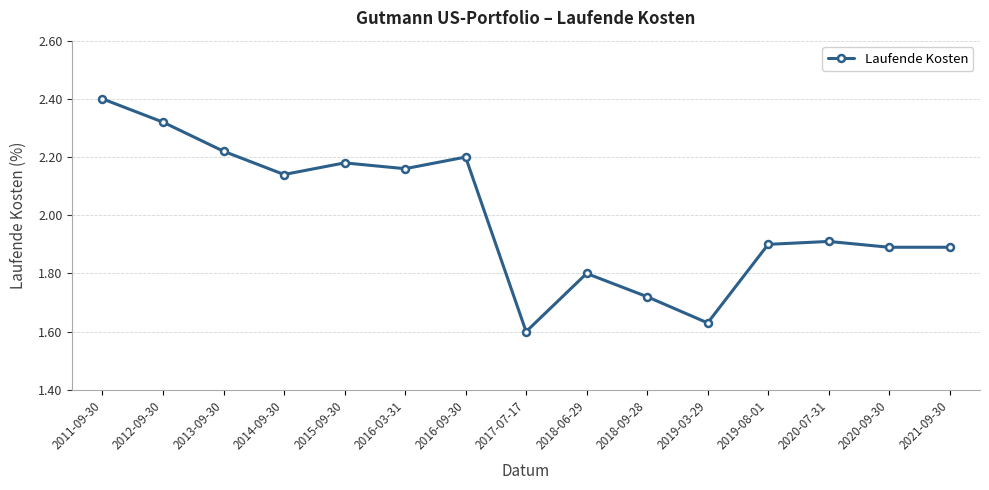

Where is the data nearest to the value 2?

2020-07-31